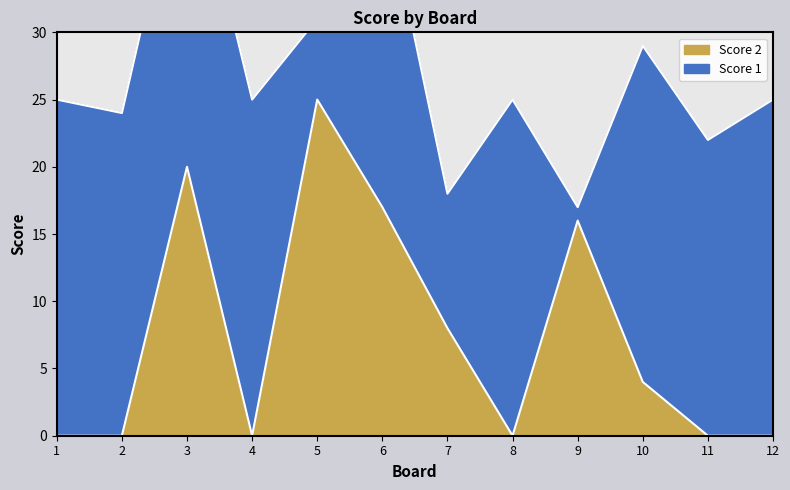

The chart shows a value of 0 at 1. True or false?

True